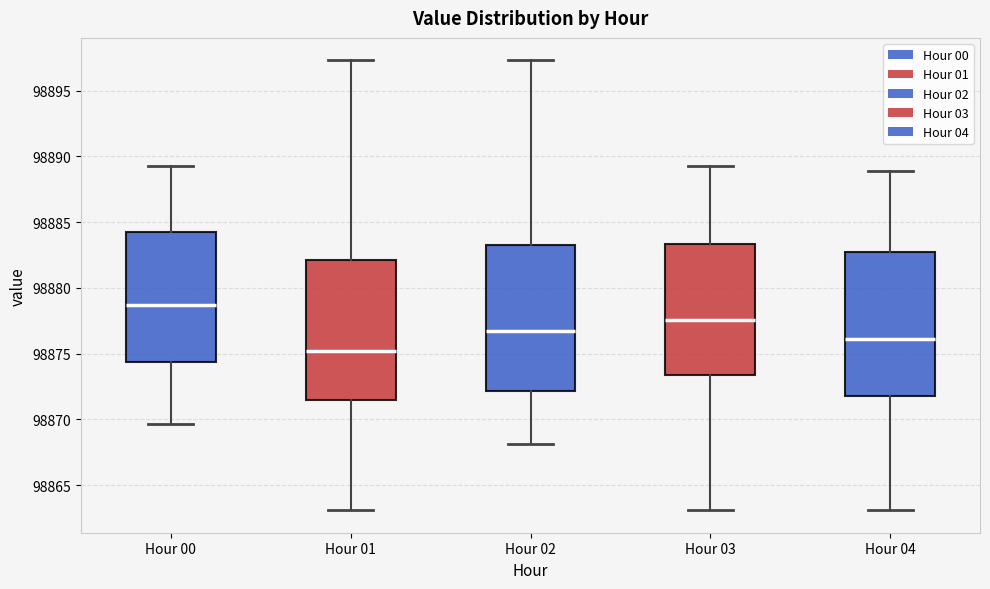

Where is the lower edge of the box for Hour 01 on the y-axis? The values are not printed on the chart, so give them approximately, as read against the axis.

98871.5